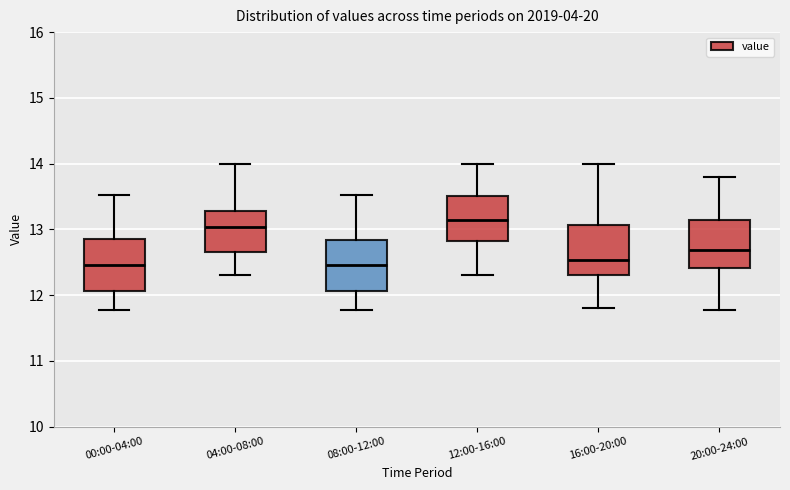

Where does the upper whisker of the box for 08:00-12:00 end on the y-axis? The values are not printed on the chart, so give them approximately, as read against the axis.

13.5